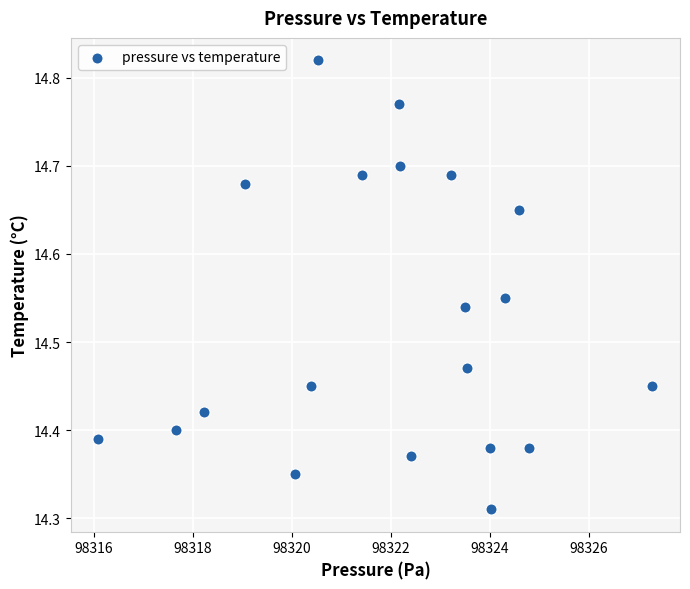

What is the range of Y values (max minus min)?

0.5